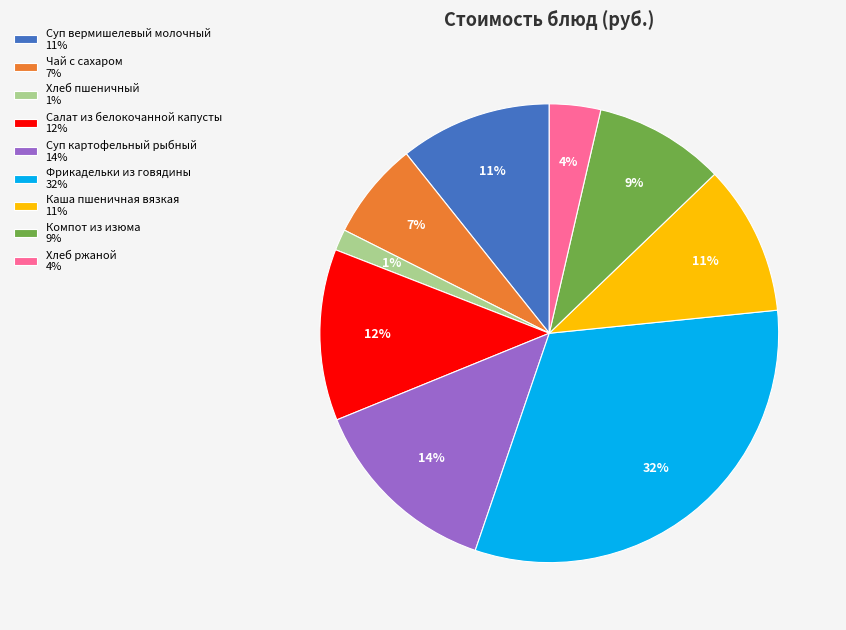

Between Салат из белокочанной капусты and Компот из изюма, which is larger?

Салат из белокочанной капусты